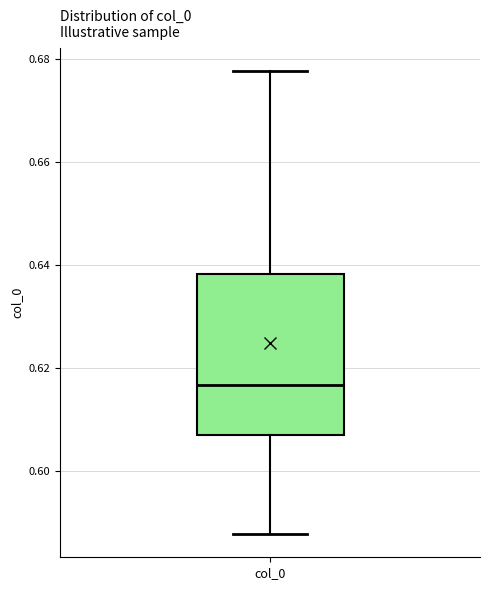

Read this box plot against the y-axis: the position of the median line, the range covered by the box, and the ends of both whiskers. The values are not printed on the chart, so give them approximately, as read against the axis.

median 0.616, box 0.606 to 0.638, whiskers 0.588 to 0.678